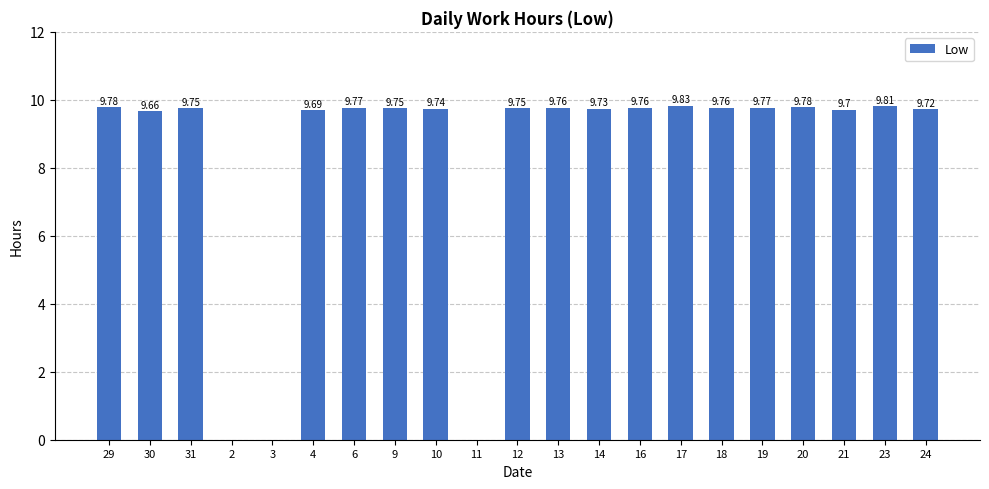

What is the sum of the values at 24 and 9?

19.5